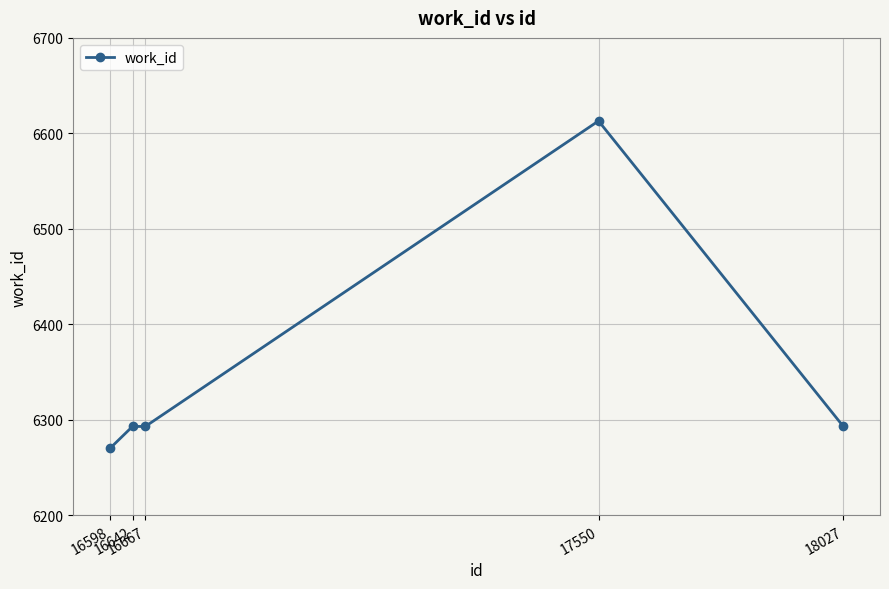

What is the average value?

6352